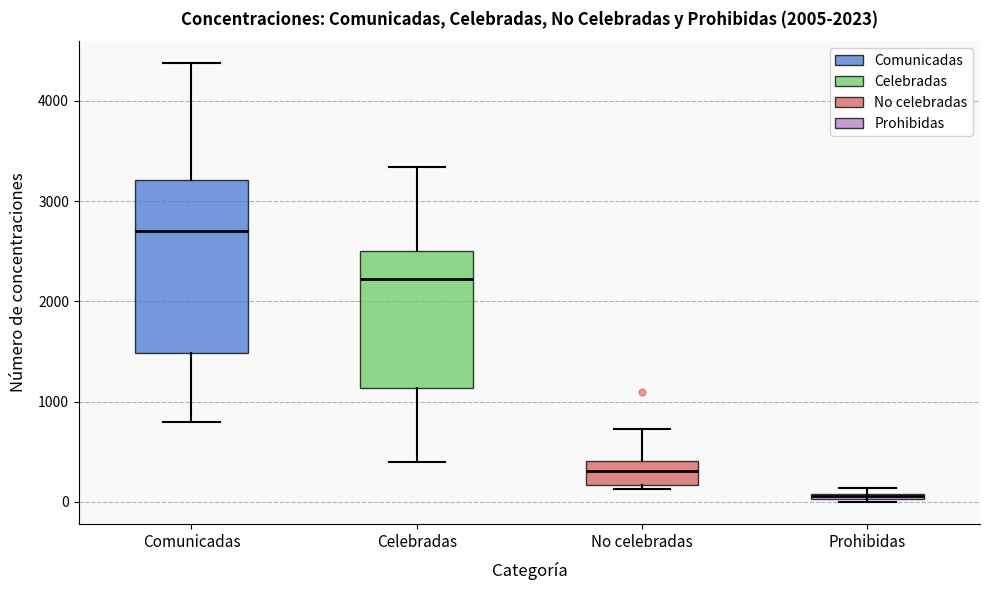

Which box is the tallest, from its lower edge to its upper edge?

Comunicadas